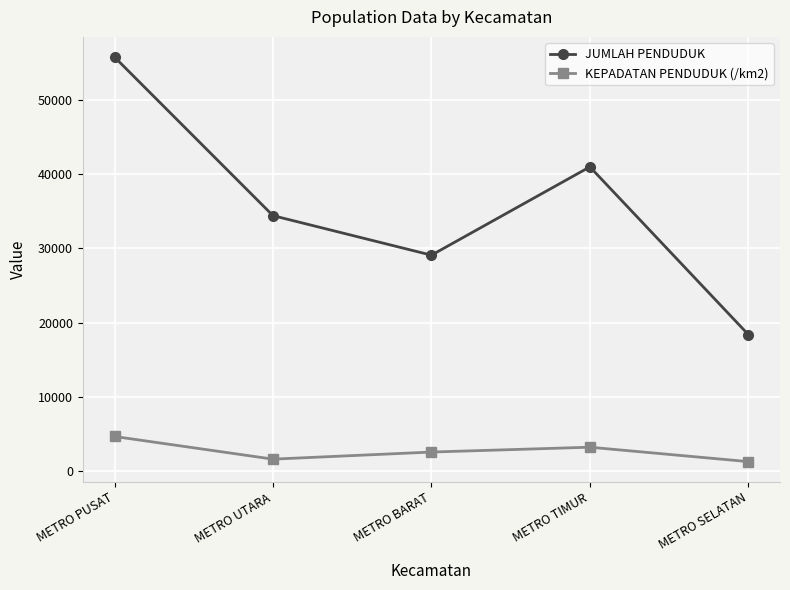

Which series has the largest range (max minus min)?

JUMLAH PENDUDUK